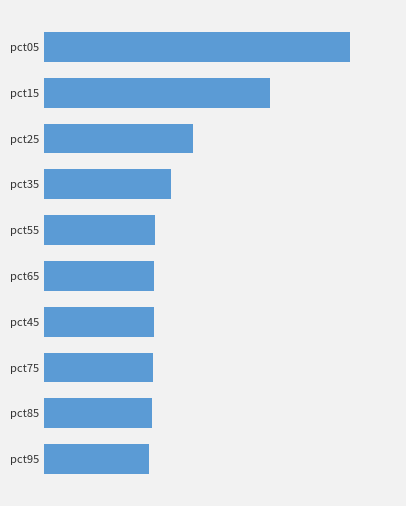

Are the bars horizontal?

Yes